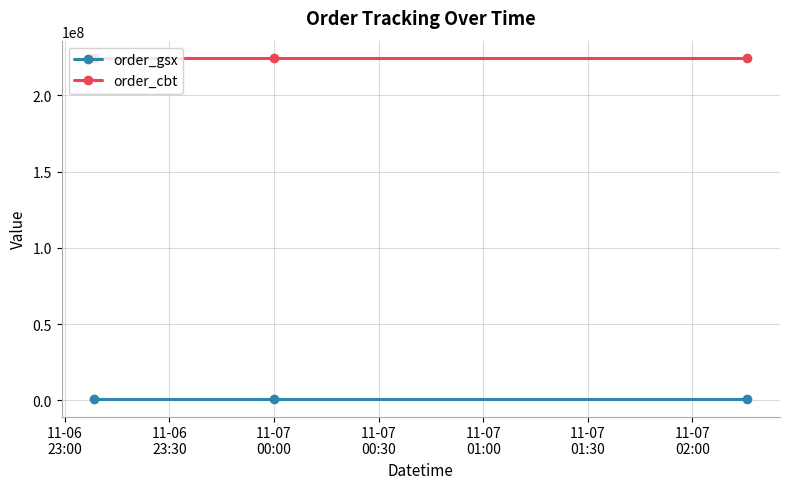

Rank the series by their maximum value, from lowest to highest.

order_gsx, order_cbt